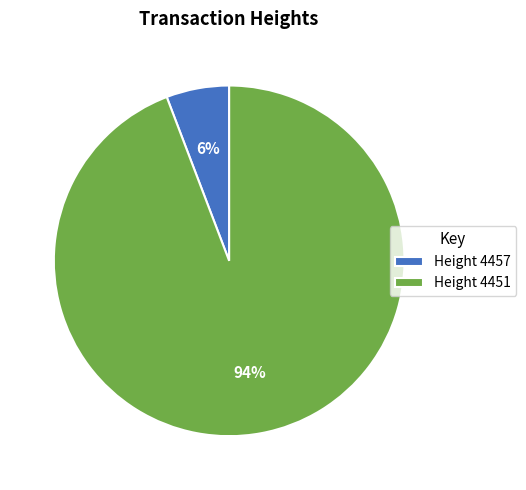

Is there any slice that represents more than half of the pie?

Yes